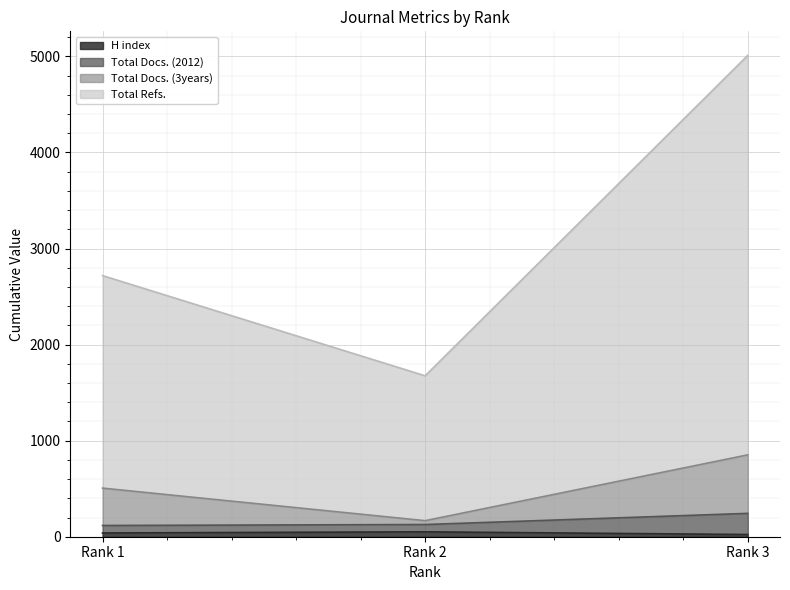

Between Rank 2 and Rank 1, which is larger?

Rank 2